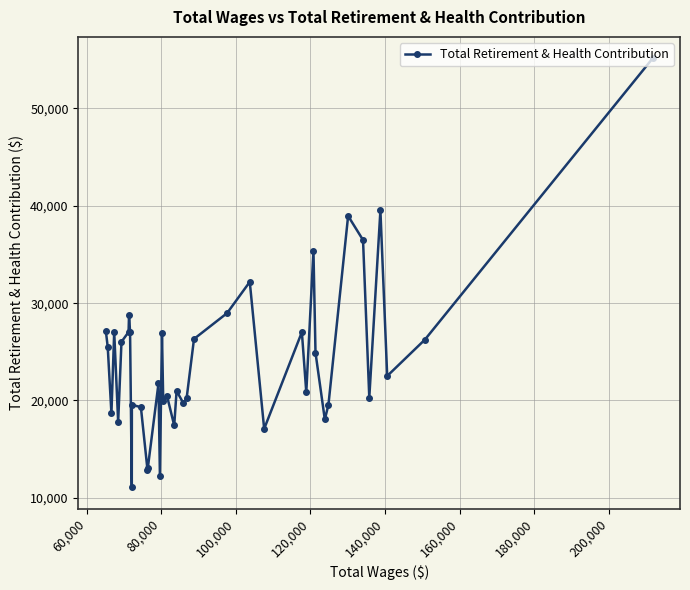

What is the value of the 1st point from the left?

27189